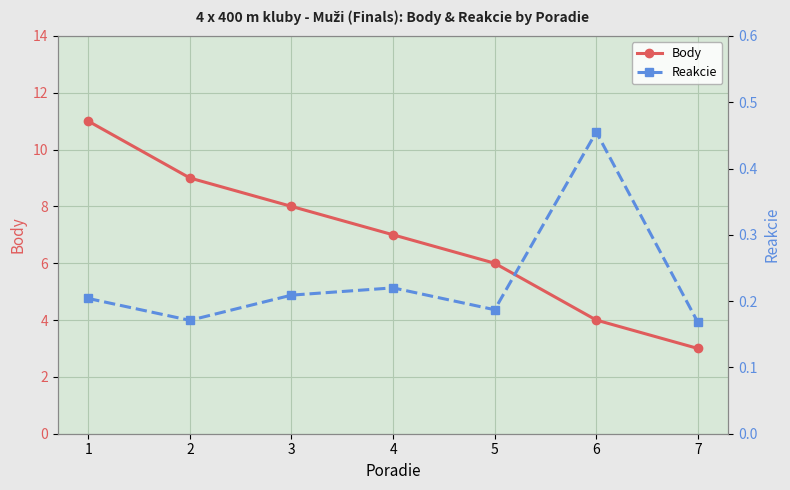

At which label is Reakcie closest to 0?

7